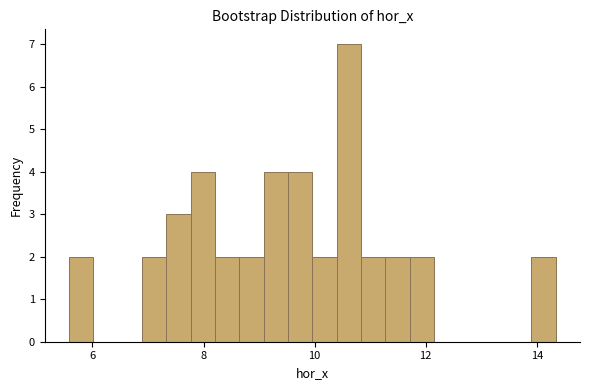

Around what value on the x-axis is the tallest bar? Give the approximate position of its centre, as read against the axis.

10.6